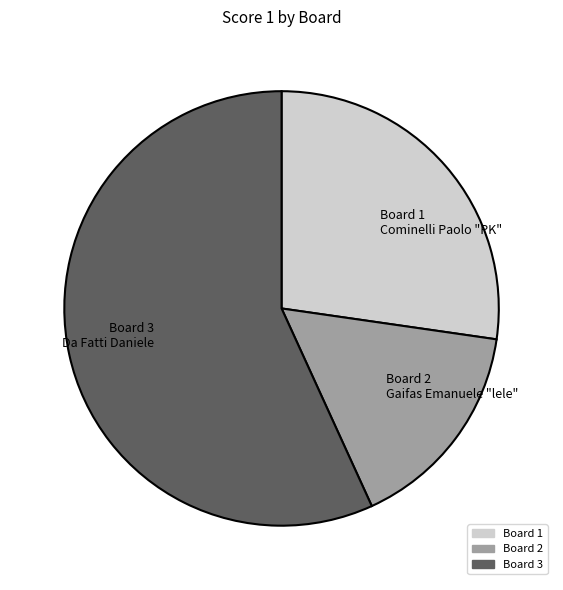

Rank the categories by value from lowest to highest.

Board 2 Gaifas Emanuele "lele", Board 1 Cominelli Paolo "PK", Board 3 Da Fatti Daniele